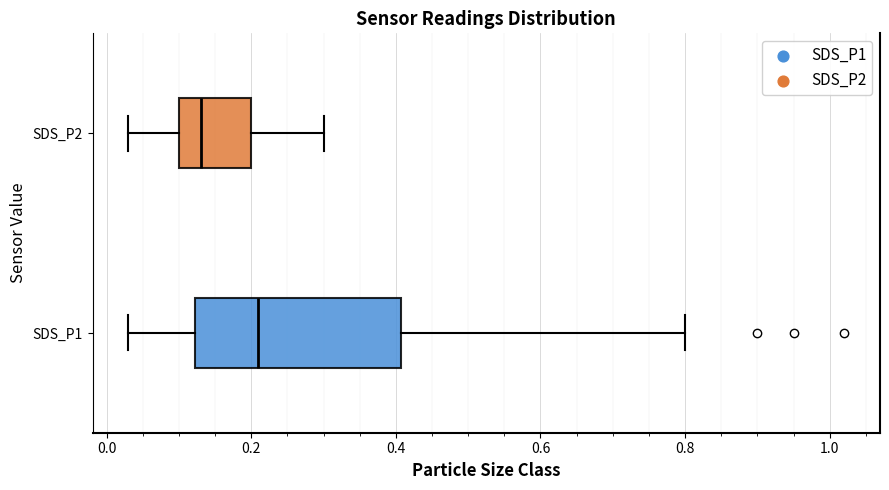

Reading bottom to top, transcribe this box plot: for each box, give where its median line is, the range the box spans, and where its two whiskers end, as read against the x-axis. The values are not printed on the chart, so give them approximately, as read against the axis.

SDS_P1: median 0.22, box 0.12 to 0.40, whiskers 0.04 to 0.80
SDS_P2: median 0.14, box 0.10 to 0.20, whiskers 0.04 to 0.30